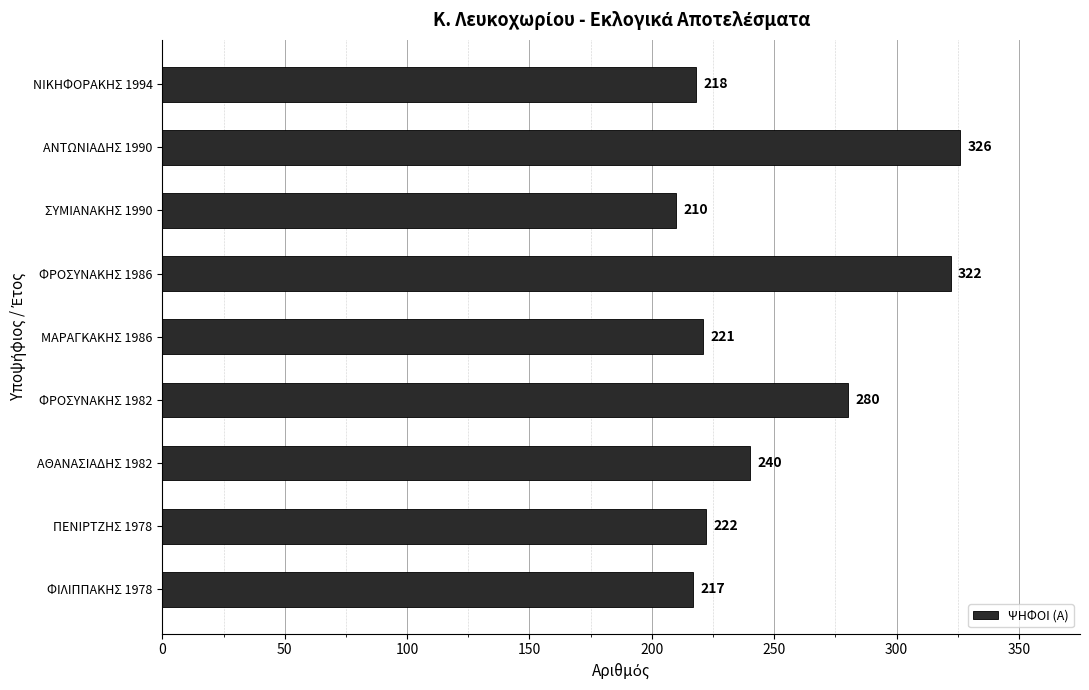

What is the difference between the values at ΦΡΟΣΥΝΑΚΗΣ 1982 and ΠΕΝΙΡΤΖΗΣ 1978?

58